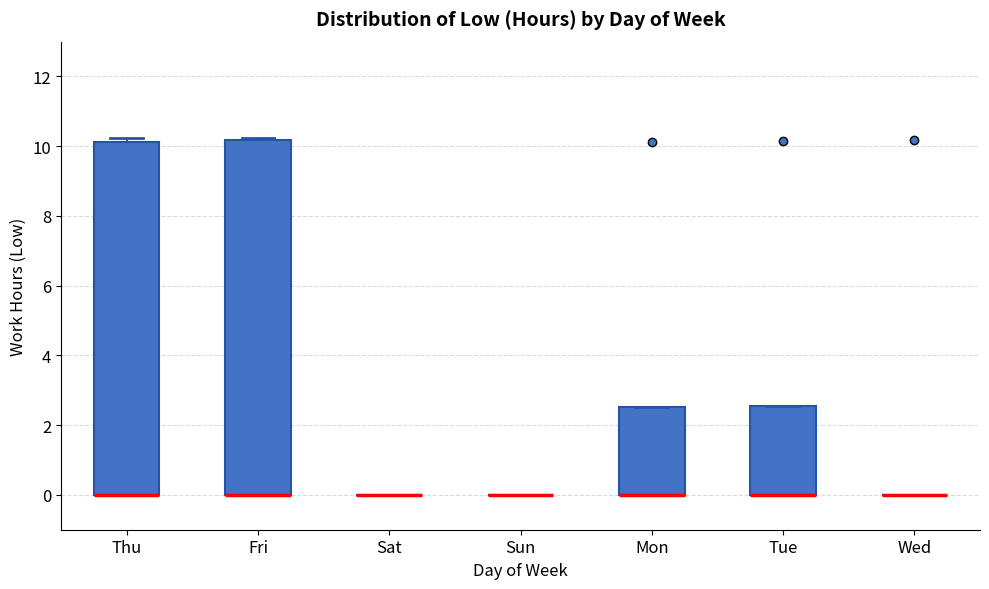

Reading left to right, read every box against the y-axis: the position of its median line, the range the box covers, and the ends of its whiskers. The values are not printed on the chart, so give them approximately, as read against the axis.

Thu: median 0.0 (drawn on the box's lower edge), box 0.0 to 10.2, whiskers 0.0 to 10.2 (just above the box's upper edge)
Fri: median 0.0 (drawn on the box's lower edge), box 0.0 to 10.2, whiskers 0.0 to 10.2 (just above the box's upper edge)
Sat: box collapsed to a line at 0.0, whiskers 0.0 to 0.0
Sun: box collapsed to a line at 0.0, whiskers 0.0 to 0.0
Mon: median 0.0 (drawn on the box's lower edge), box 0.0 to 2.6, whiskers 0.0 to 2.6
Tue: median 0.0 (drawn on the box's lower edge), box 0.0 to 2.6, whiskers 0.0 to 2.6
Wed: box collapsed to a line at 0.0, whiskers 0.0 to 0.0